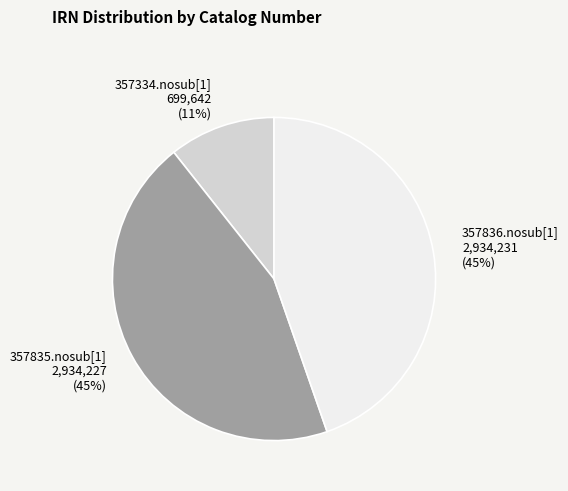

To the nearest percent, what is the combined percentage of 357334.nosub[1] and 357835.nosub[1]?

55%